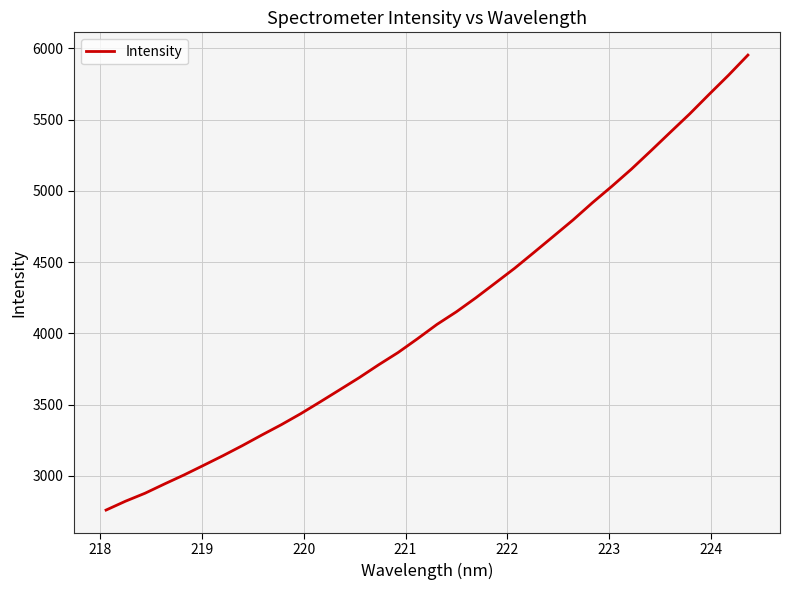

What is the difference between the maximum and minimum values?

3192.7